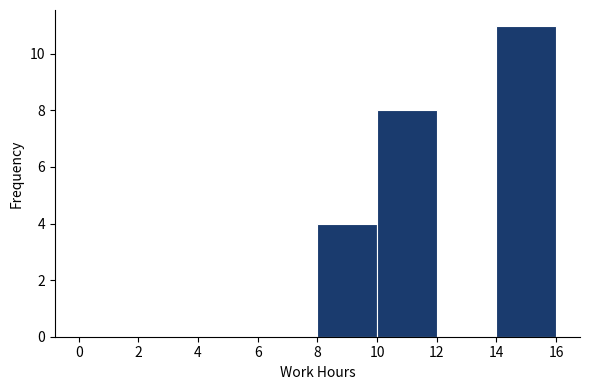

Which range on the x-axis has the tallest bar?

14 to 16